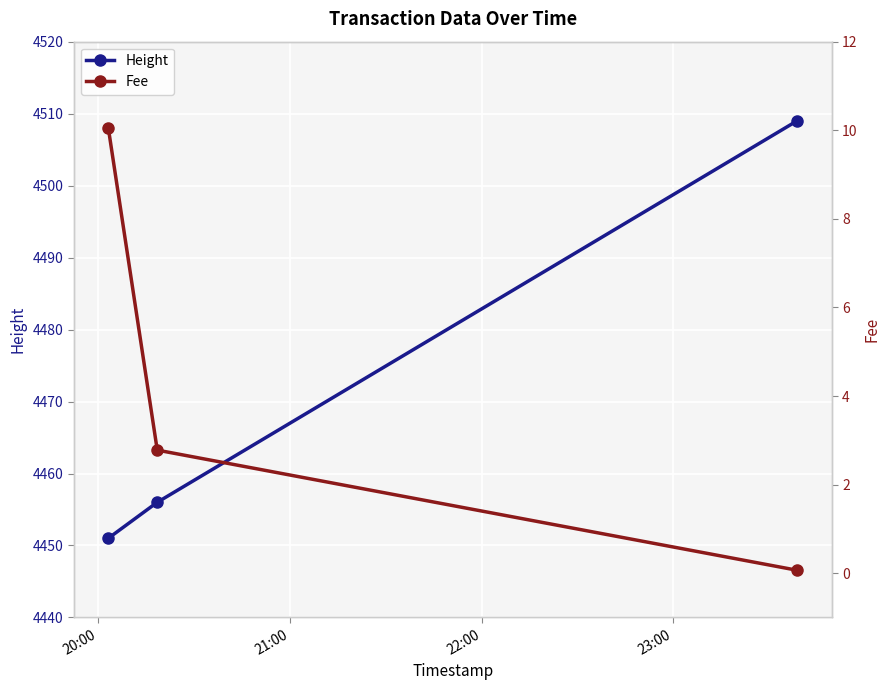

What is the difference between the second highest and minimum values in the Height series?

5